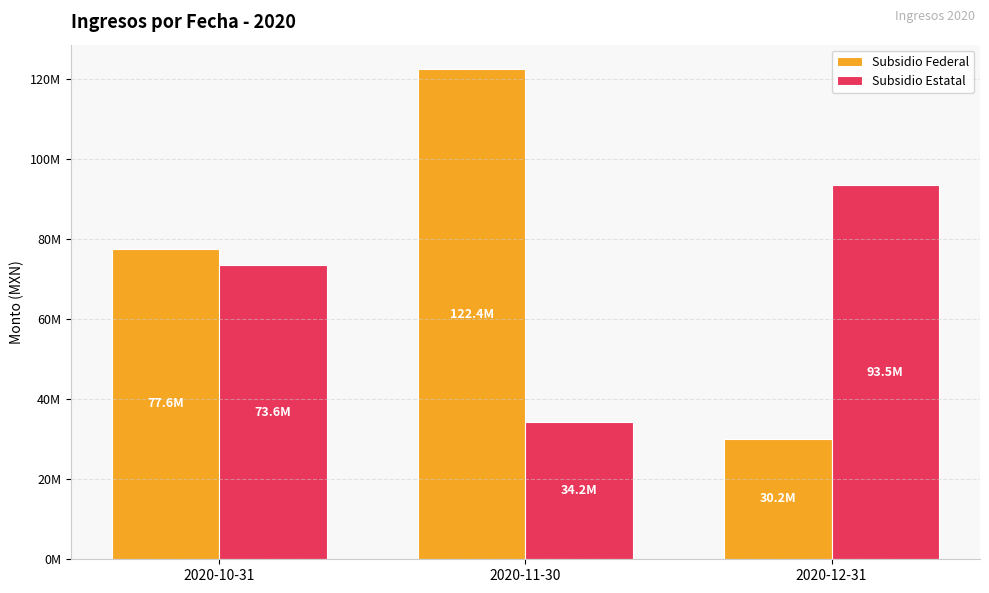

What are all the series names shown in the legend?

Subsidio Federal, Subsidio Estatal